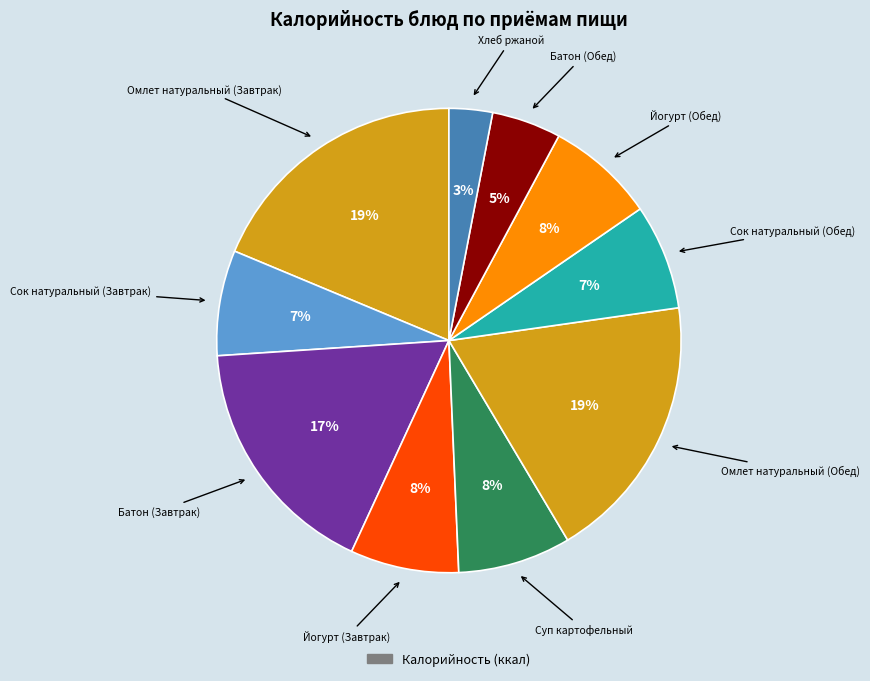

Which slice is the largest?

Омлет натуральный (Завтрак)